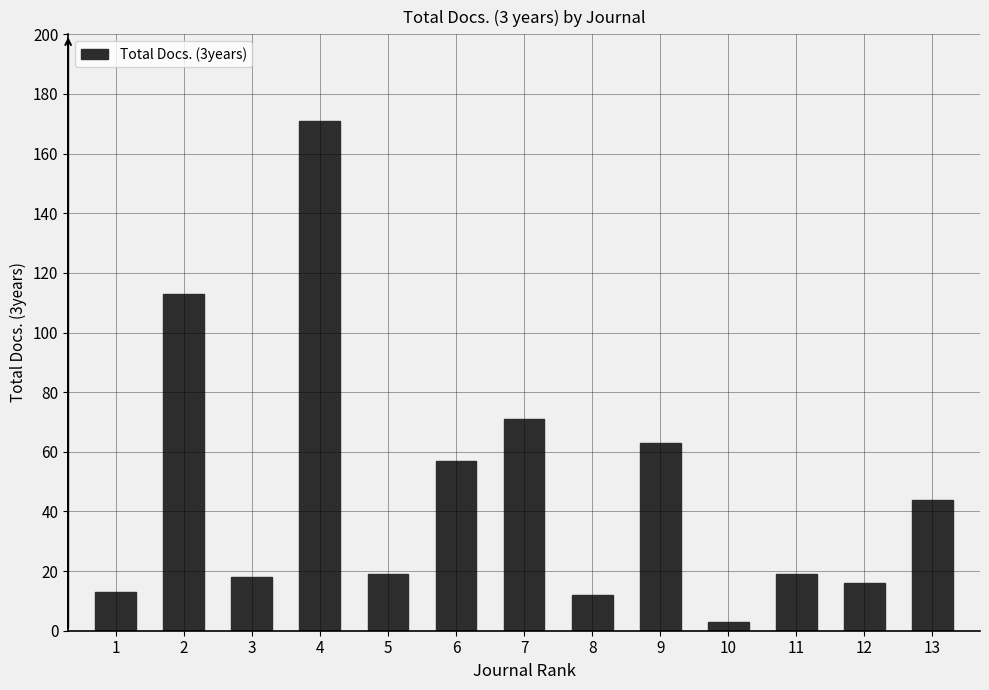

The chart shows a value of 26 at 3. True or false?

False